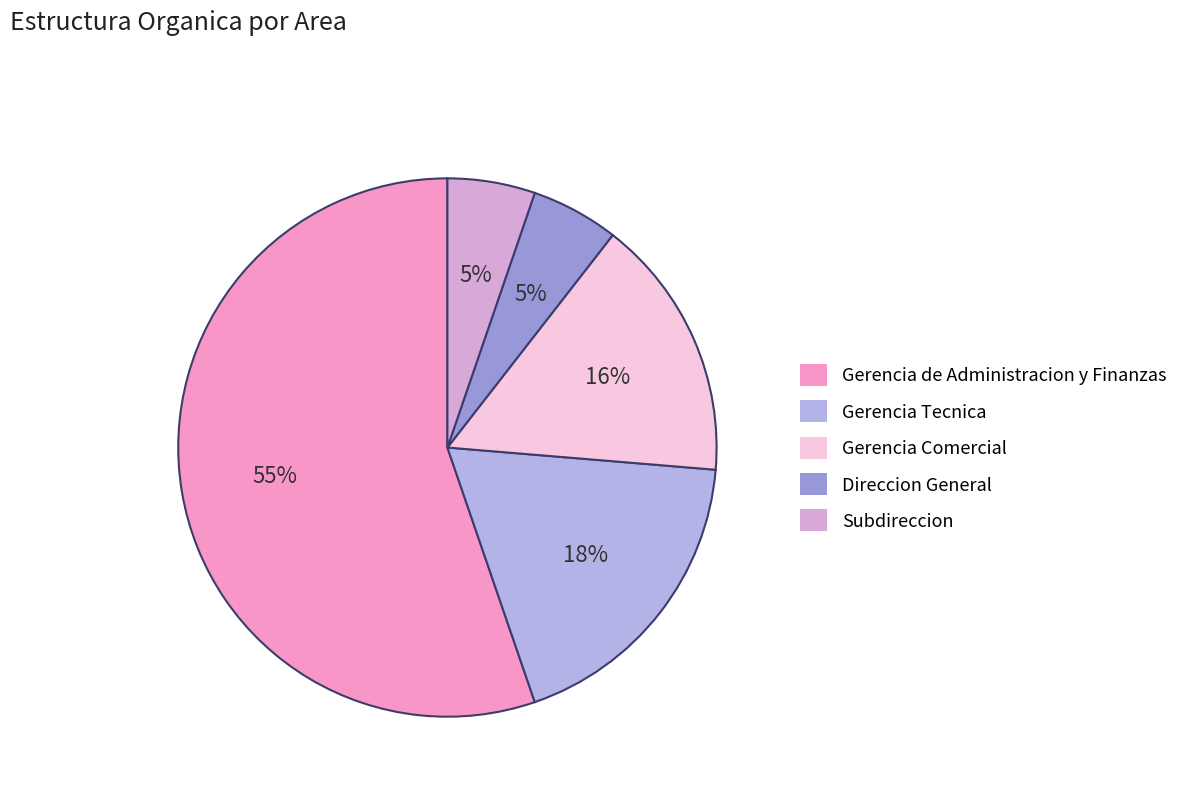

Which slice is the largest?

Gerencia de Administracion y Finanzas